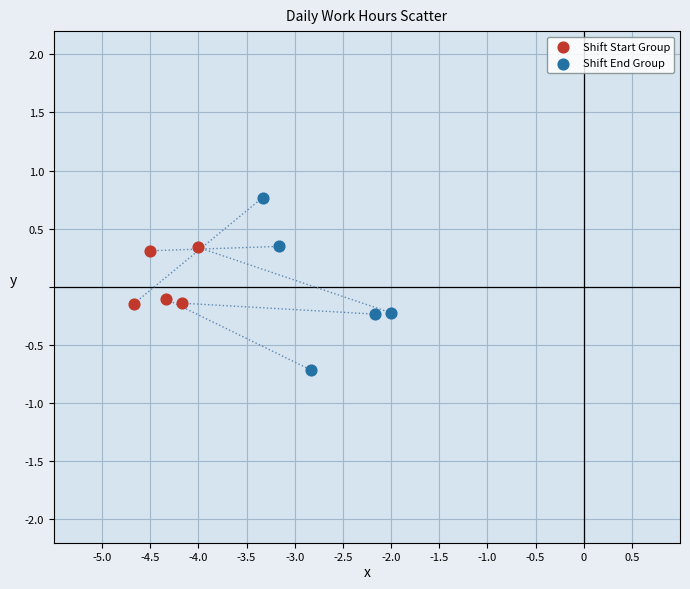

Which series contains the lowest Y value?

Shift End Group